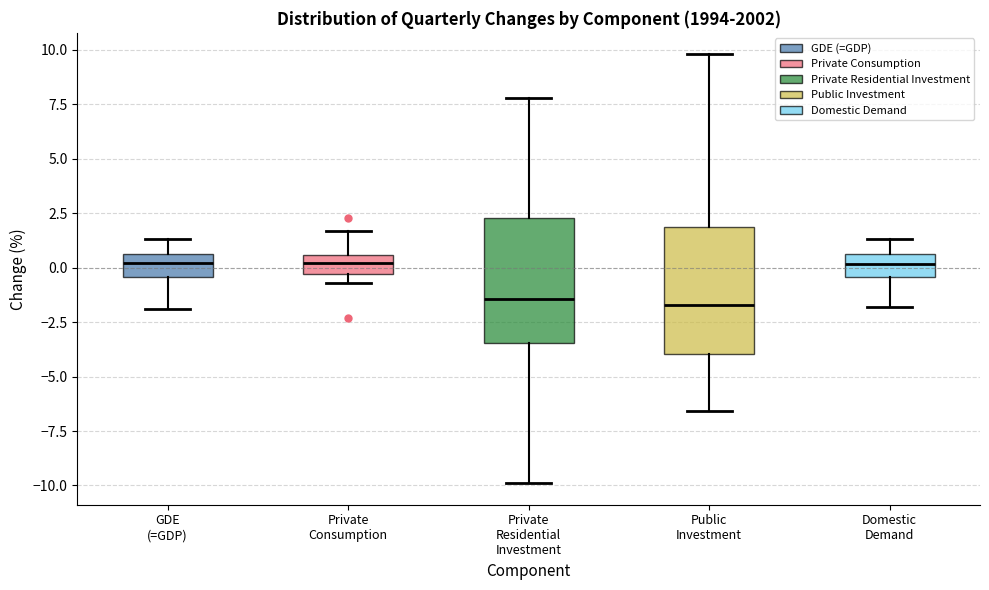

Where is the upper edge of the box for Domestic Demand on the y-axis? The values are not printed on the chart, so give them approximately, as read against the axis.

0.5